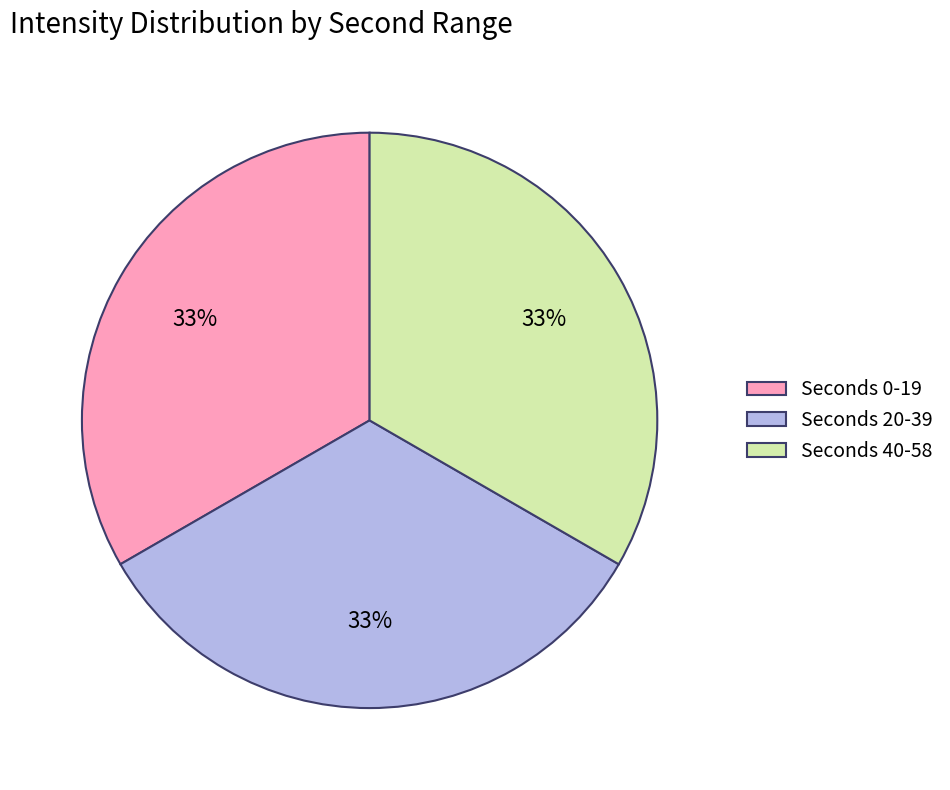

Approximately how many times larger is the value at Seconds 20-39 compared to Seconds 0-19?

1.0